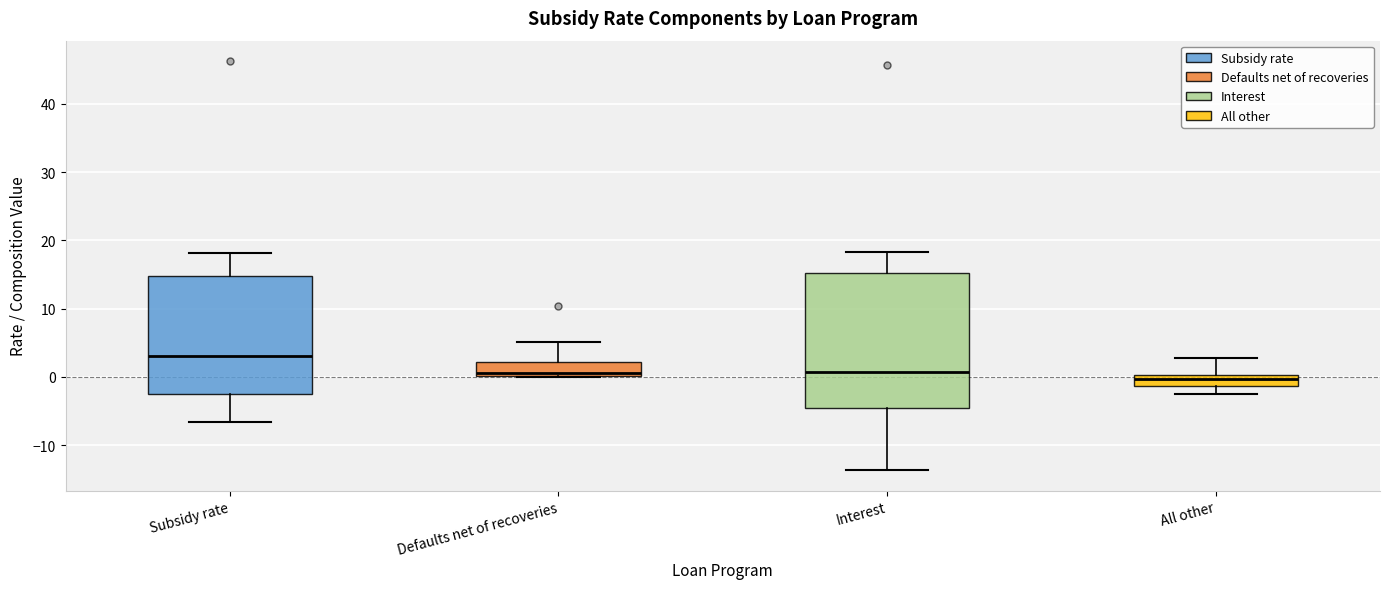

Reading left to right, transcribe this box plot: for each box, give where its median line is, the range the box spans, and where its two whiskers end, as read against the y-axis. The values are not printed on the chart, so give them approximately, as read against the axis.

Subsidy rate: median 3, box -2 to 15, whiskers -7 to 18
Defaults net of recoveries: median 1, box 0 to 2, whiskers 0 to 5
Interest: median 1, box -5 to 15, whiskers -14 to 18
All other: median 0 (inside the box), box -1 to 0, whiskers -2 to 3